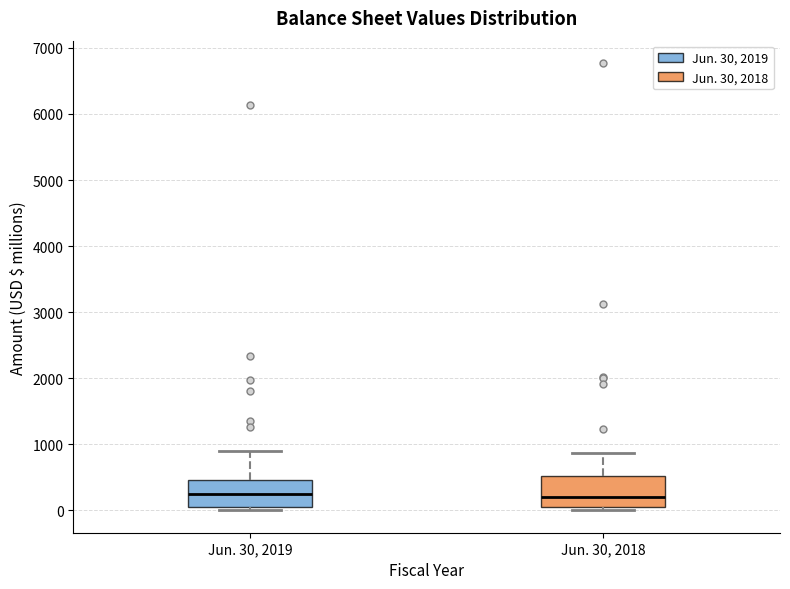

Where does the median line of the box for Jun. 30, 2019 sit on the y-axis? The values are not printed on the chart, so give them approximately, as read against the axis.

200